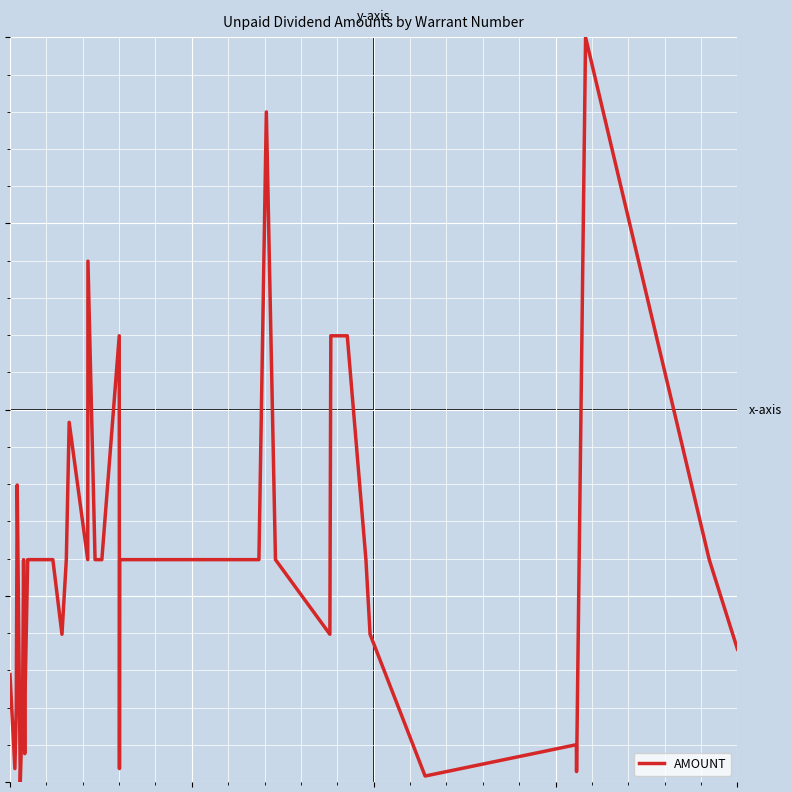

Is this an area chart (filled region under the line)?

No